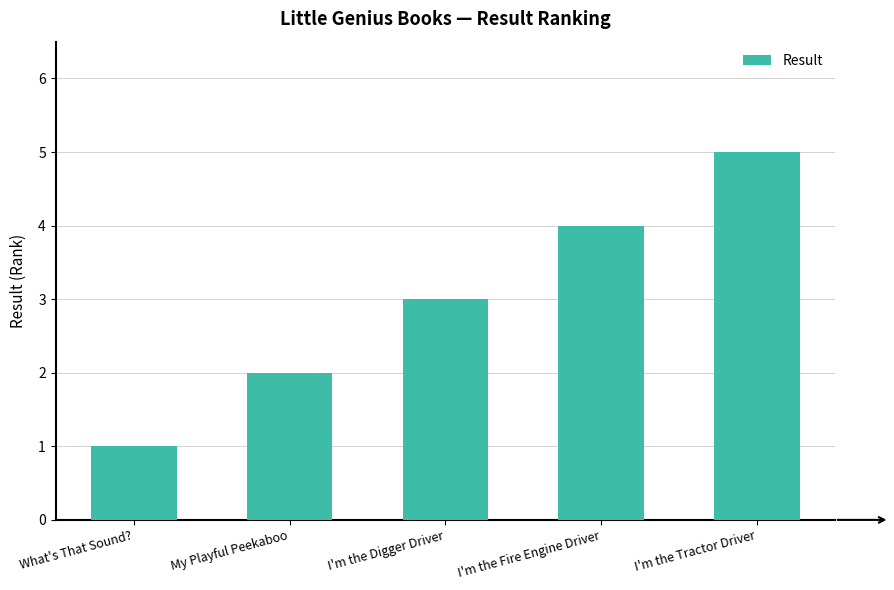

The chart shows a value of 3 at I'm the Digger Driver. True or false?

True